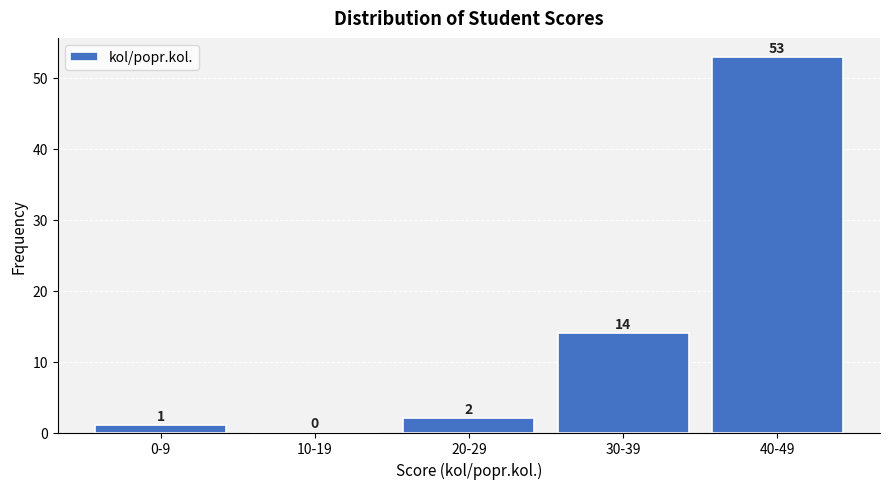

Reading left to right, what are all the values shown in this chart?

0-9=1	10-19=0	20-29=2	30-39=14	40-49=53